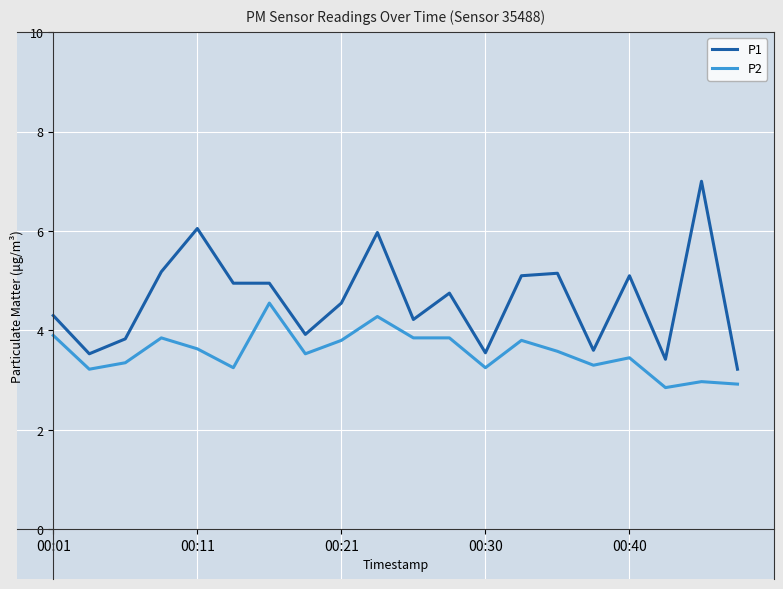

True or false: P1 and P2 cross at least once.

False